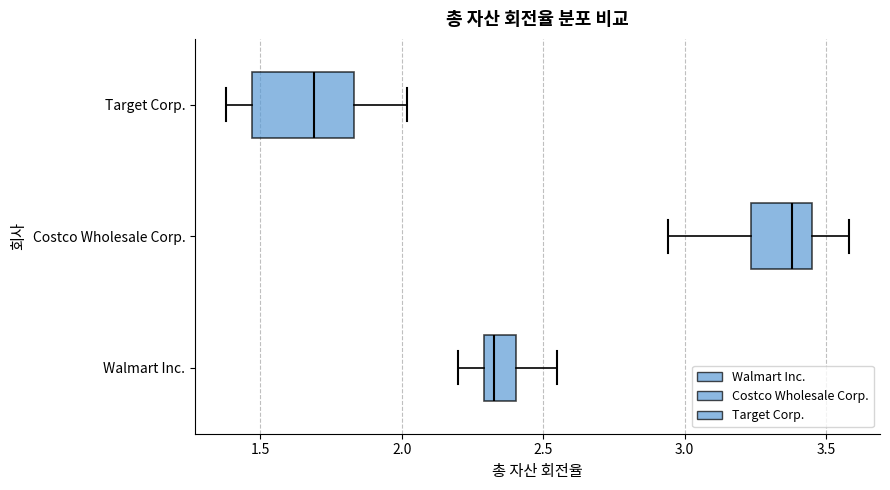

Reading bottom to top, read every box against the x-axis: the position of its median line, the range the box covers, and the ends of its whiskers. The values are not printed on the chart, so give them approximately, as read against the axis.

Walmart Inc.: median 2.35, box 2.30 to 2.40, whiskers 2.20 to 2.55
Costco Wholesale Corp.: median 3.40, box 3.25 to 3.45, whiskers 2.95 to 3.60
Target Corp.: median 1.70, box 1.45 to 1.85, whiskers 1.40 to 2.00